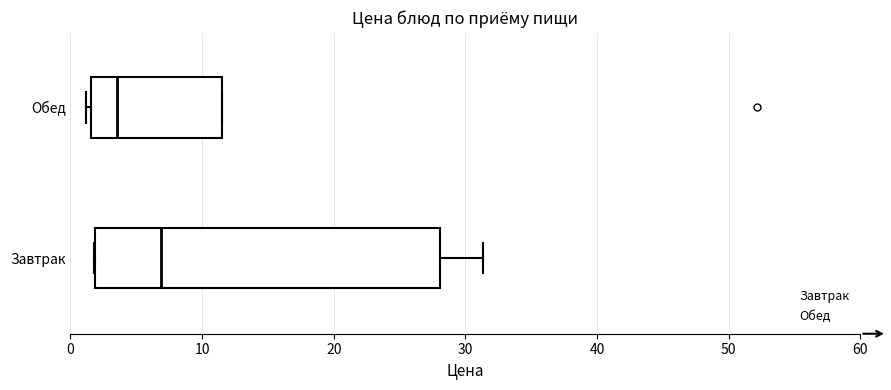

Where is the left edge of the box for Завтрак on the x-axis? The values are not printed on the chart, so give them approximately, as read against the axis.

2